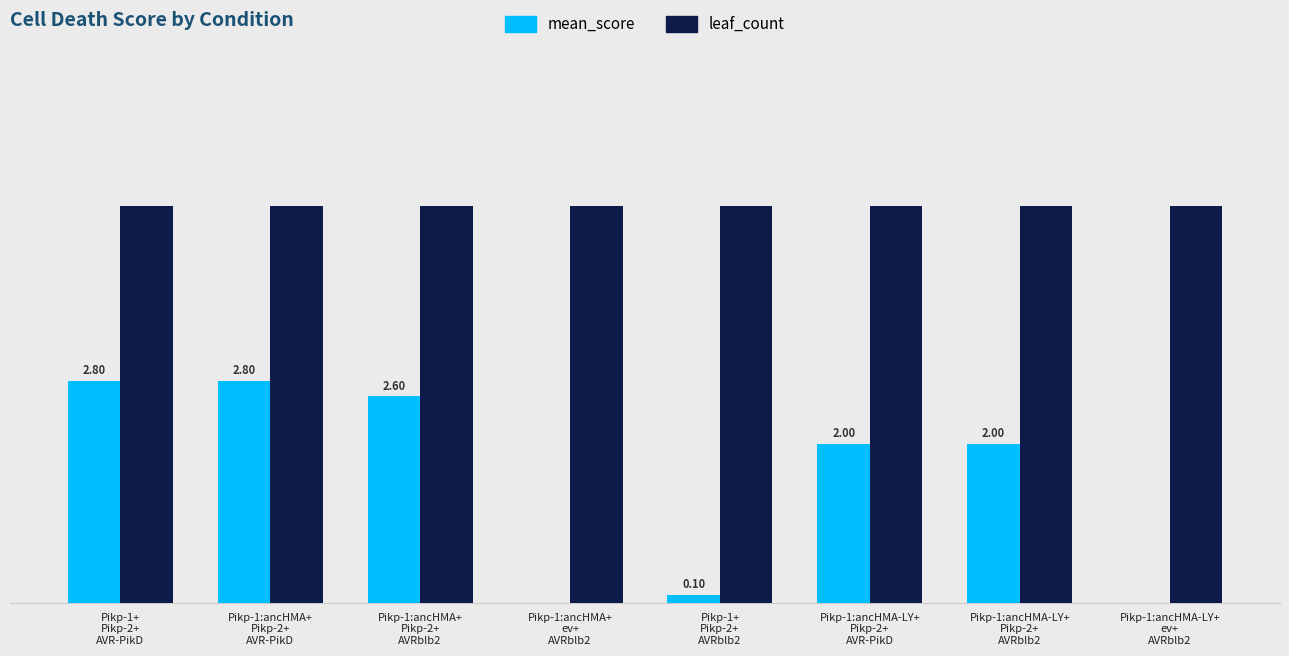

What is the spread (max minus min) of values at Pikp-1:ancHMA+
Pikp-2+
AVRblb2?

2.4